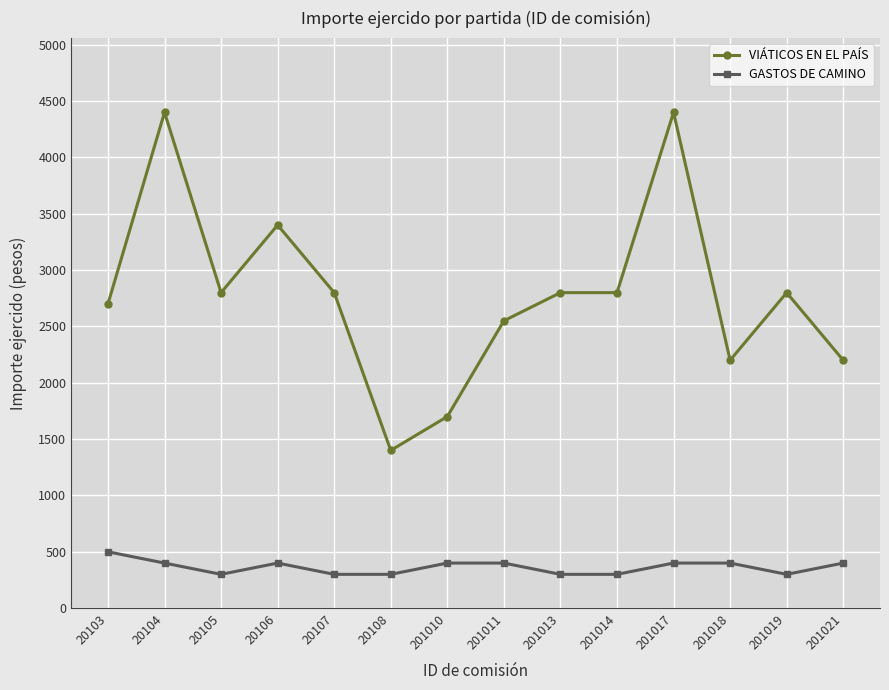

Which series has the largest range (max minus min)?

VIÁTICOS EN EL PAÍS